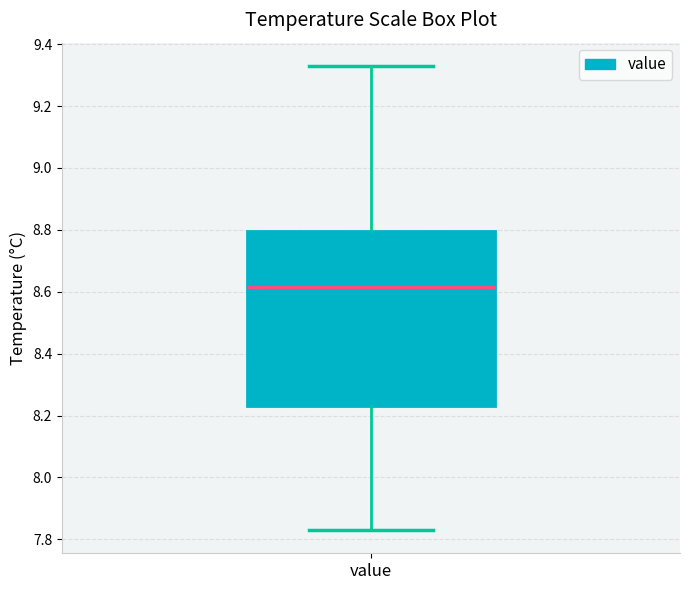

Read this box plot against the y-axis: the position of the median line, the range covered by the box, and the ends of both whiskers. The values are not printed on the chart, so give them approximately, as read against the axis.

median 8.62, box 8.24 to 8.80, whiskers 7.84 to 9.34